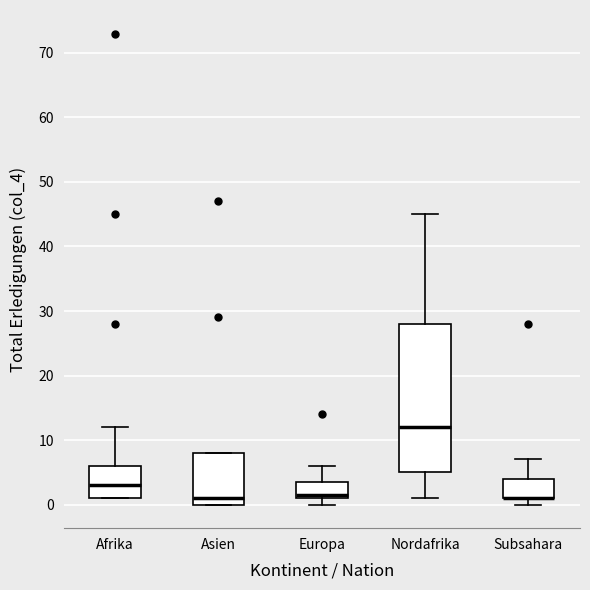

Reading left to right, read every box against the y-axis: the position of its median line, the range the box covers, and the ends of its whiskers. The values are not printed on the chart, so give them approximately, as read against the axis.

Afrika: median 3, box 1 to 6, whiskers 1 to 12
Asien: median 1, box 0 to 8, whiskers 0 to 8
Europa: median 2, box 1 to 4, whiskers 0 to 6
Nordafrika: median 12, box 5 to 28, whiskers 1 to 45
Subsahara: median 1 (drawn on the box's lower edge), box 1 to 4, whiskers 0 to 7